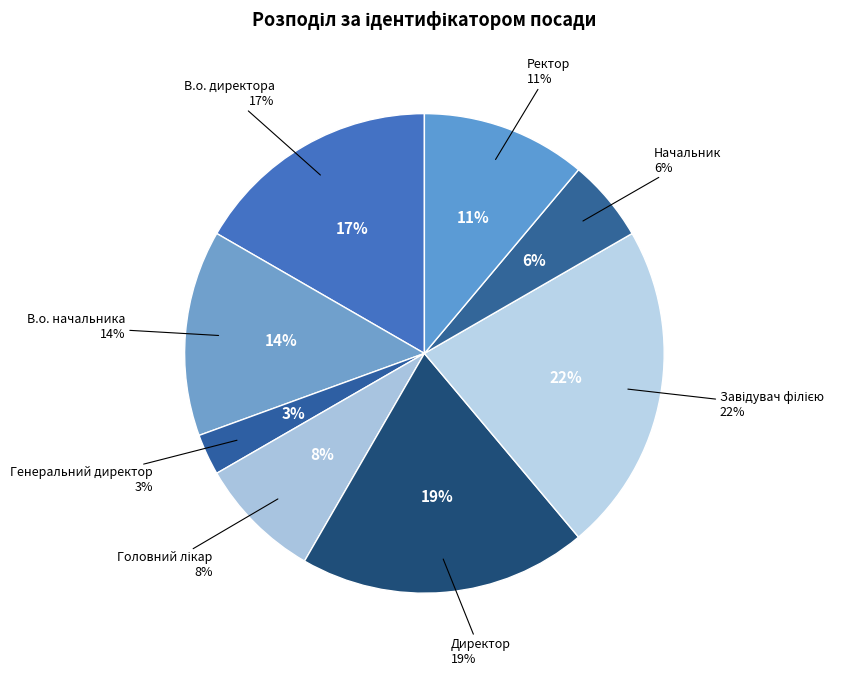

Does В.о. начальника account for over 50% of the chart?

No